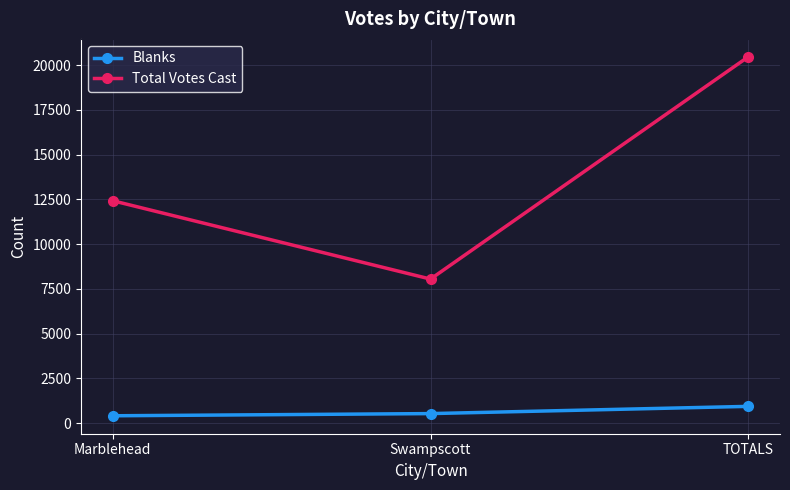

Which category has the highest value across all series?

TOTALS